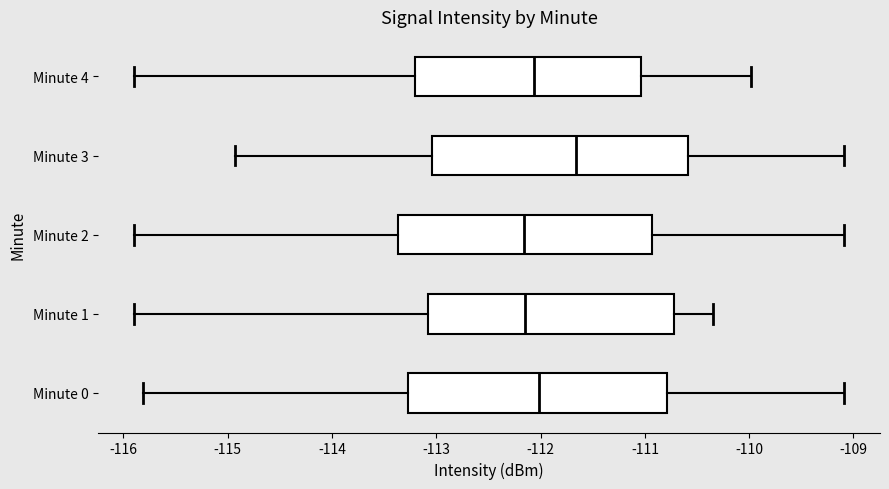

Reading bottom to top, transcribe this box plot: for each box, give where its median line is, the range the box spans, and where its two whiskers end, as read against the x-axis. The values are not printed on the chart, so give them approximately, as read against the axis.

Minute 0: median -112.0, box -113.3 to -110.8, whiskers -115.8 to -109.1
Minute 1: median -112.2, box -113.1 to -110.7, whiskers -115.9 to -110.4
Minute 2: median -112.2, box -113.4 to -110.9, whiskers -115.9 to -109.1
Minute 3: median -111.7, box -113.0 to -110.6, whiskers -114.9 to -109.1
Minute 4: median -112.1, box -113.2 to -111.0, whiskers -115.9 to -110.0